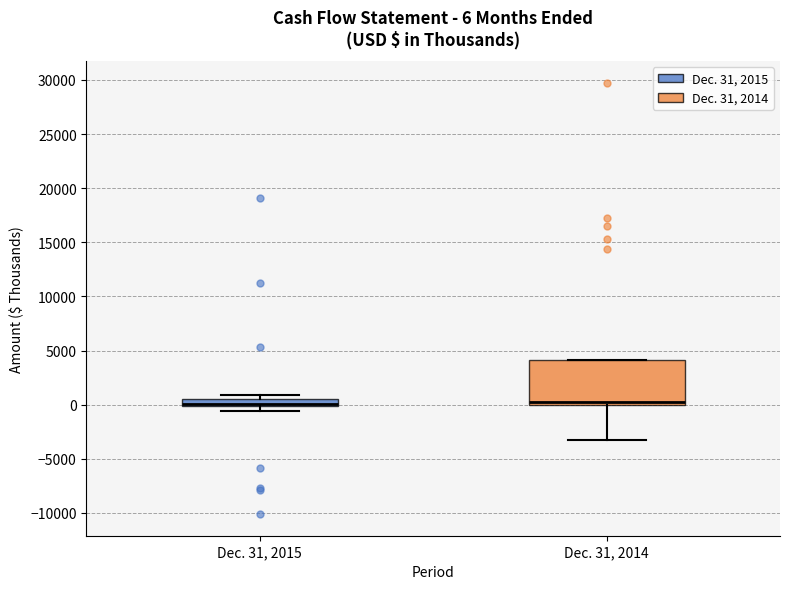

Comparing the boxes themselves (not the whiskers), which one is the tallest?

Dec. 31, 2014